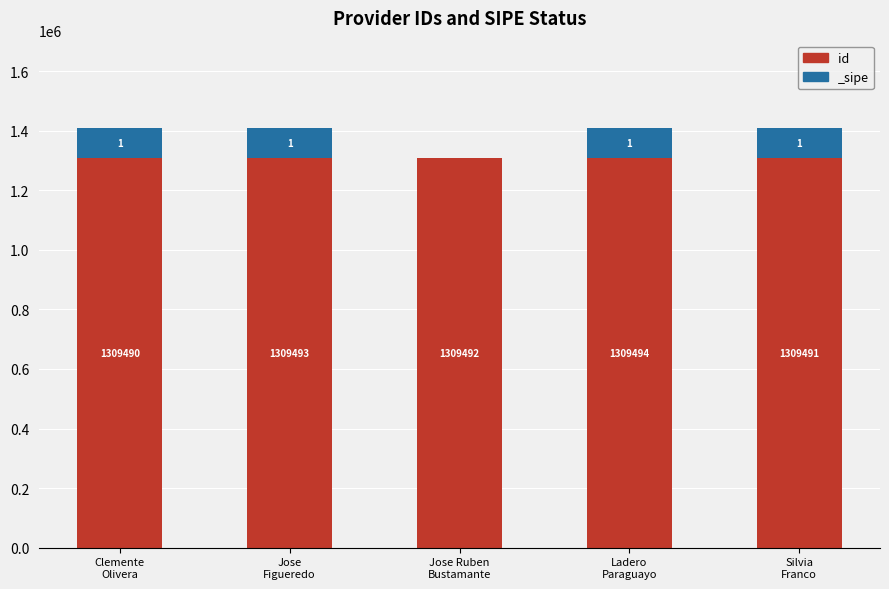

Are the bars grouped side by side (vs. stacked)?

No